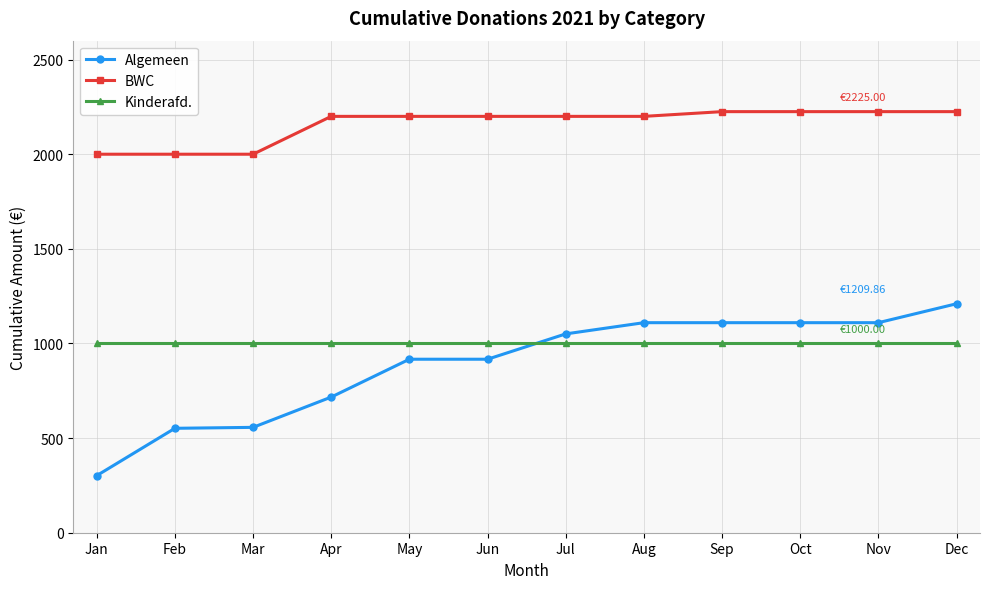

What are all the series names shown in the legend?

Algemeen, BWC, Kinderafd.